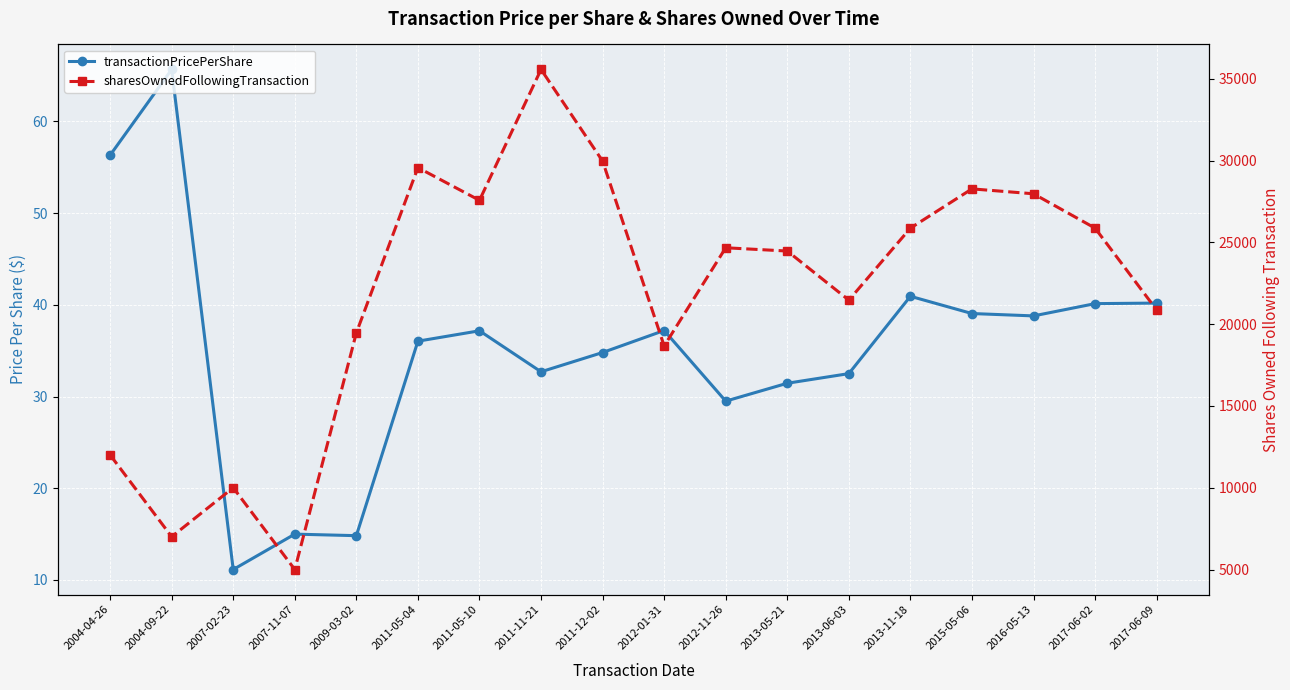

The sharesOwnedFollowingTransaction series shows 18667.0 at 2012-01-31. True or false?

True